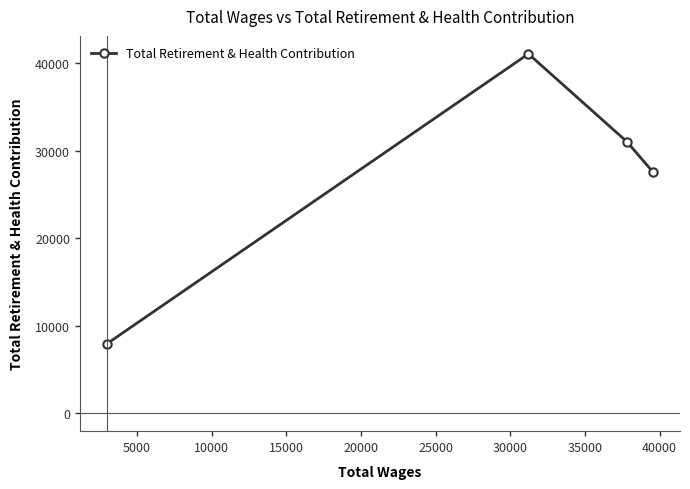

What is the greatest value displayed?

41041